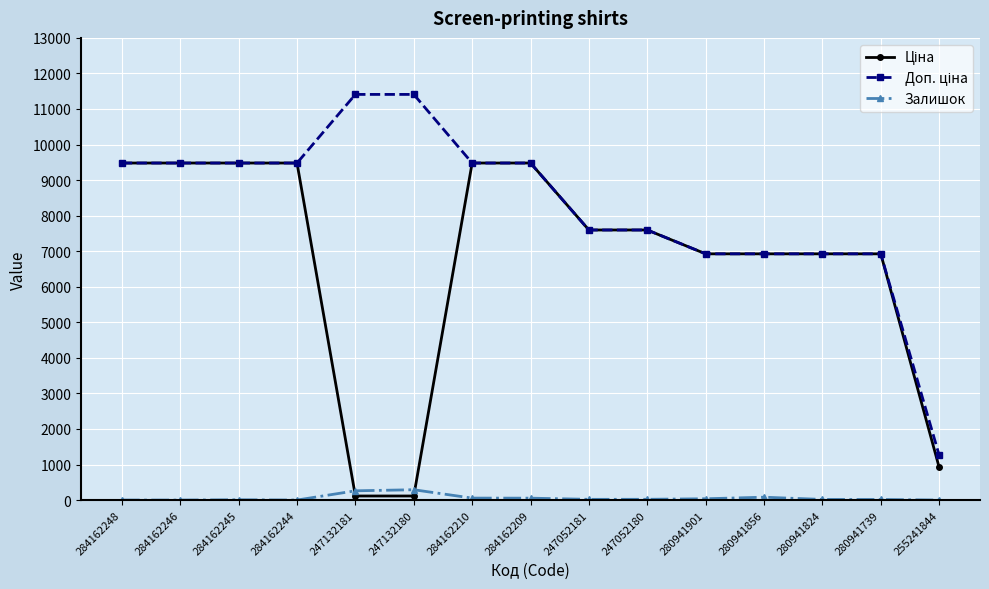

How many lines are shown in the chart?

3